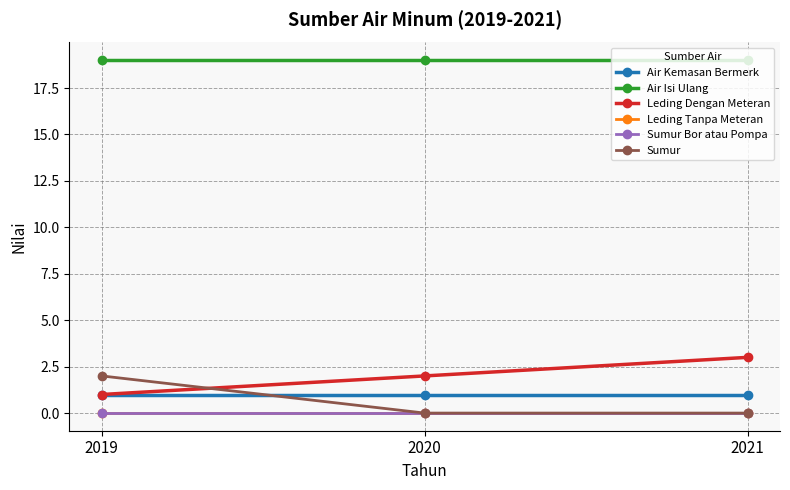

Does the chart have visible grid lines?

Yes